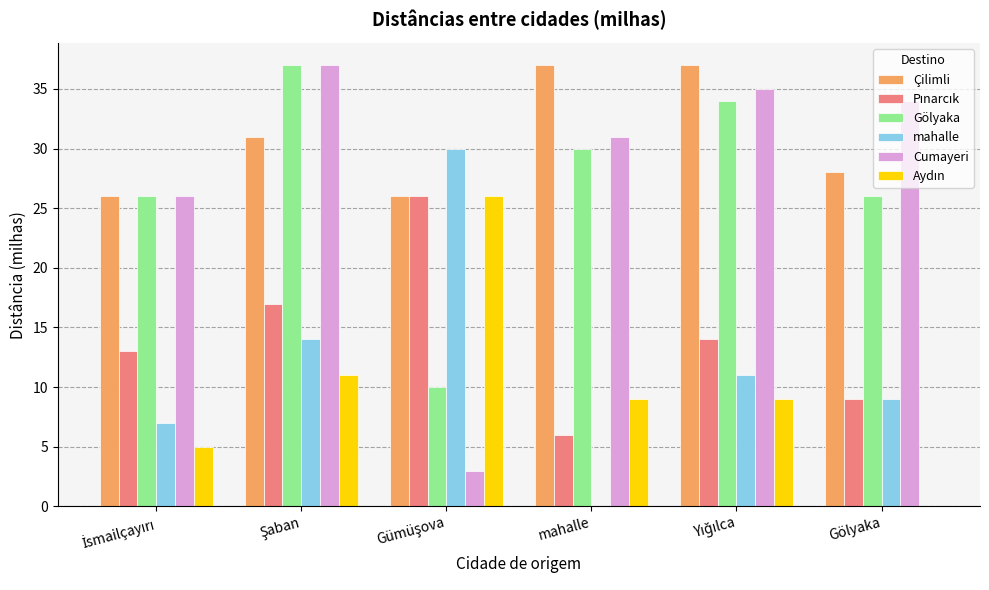

What is the maximum value for Çilimli?

37